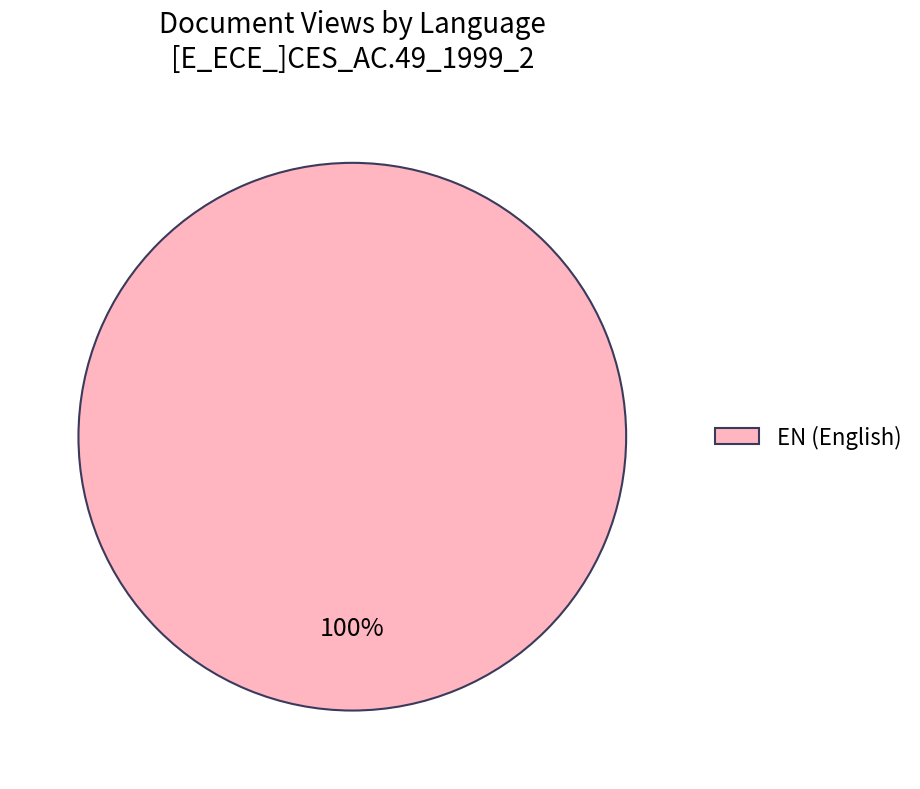

The EN (English) slice represents 95% of the pie. True or false?

False